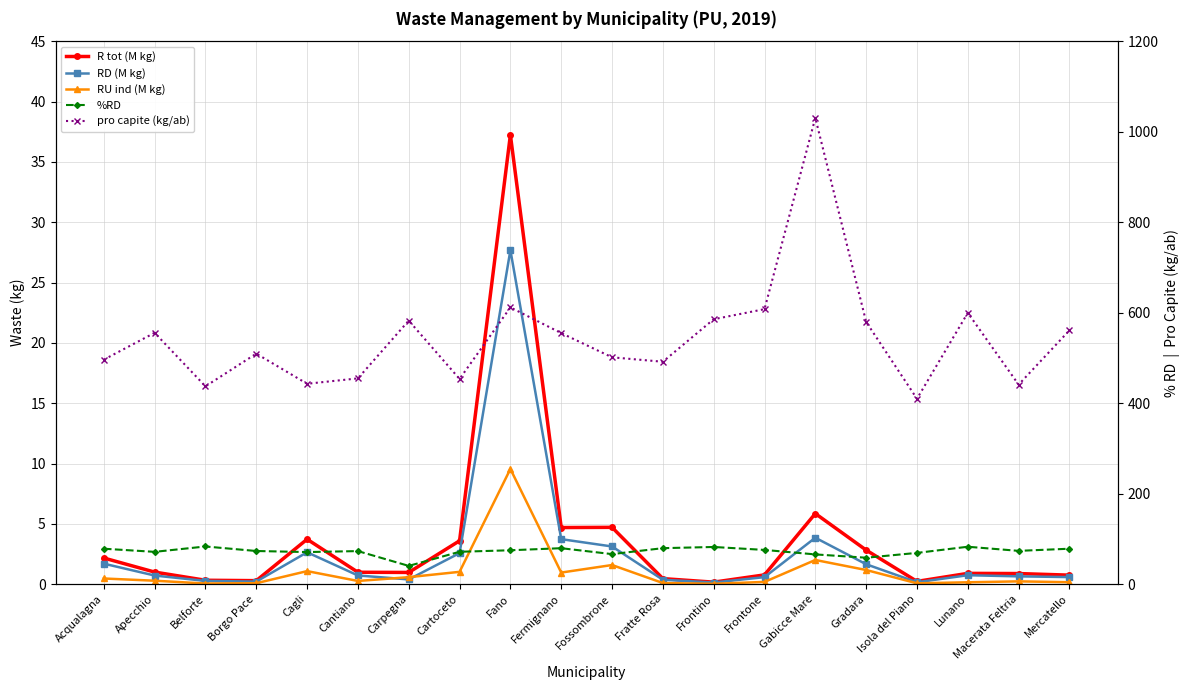

Which has a higher value, Isola del Piano or Fermignano?

Fermignano